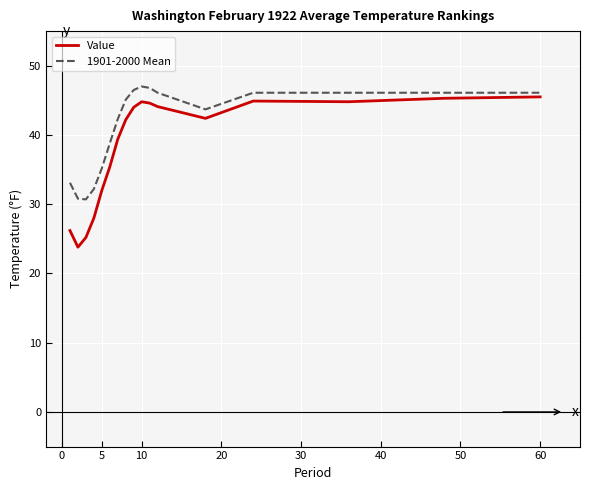

What are all the series names shown in the legend?

Value, 1901-2000 Mean